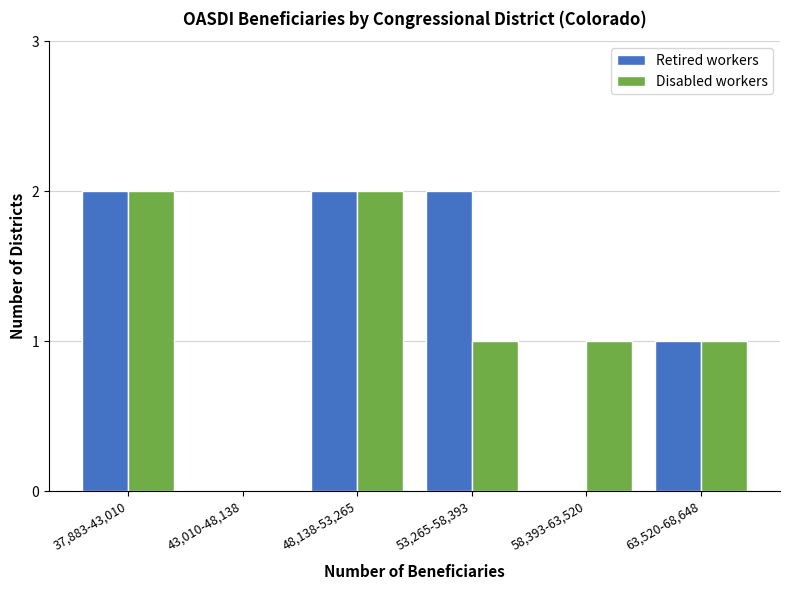

Reading left to right, list all the values displayed in this chart.

Retired workers: 37,883-43,010=2	43,010-48,138=0	48,138-53,265=2	53,265-58,393=2	58,393-63,520=0	63,520-68,648=1
Disabled workers: 37,883-43,010=2	43,010-48,138=0	48,138-53,265=2	53,265-58,393=1	58,393-63,520=1	63,520-68,648=1